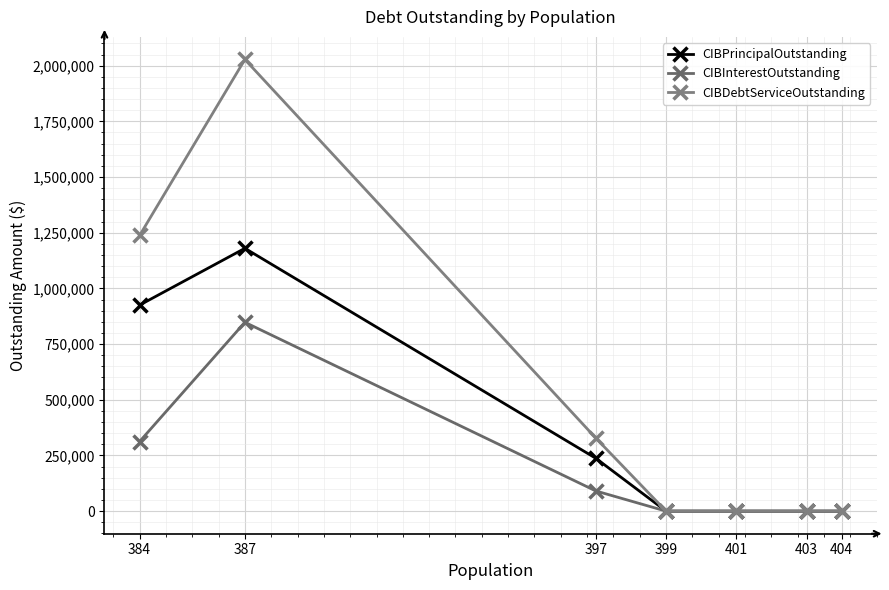

At which category is the sum across all series the highest?

387